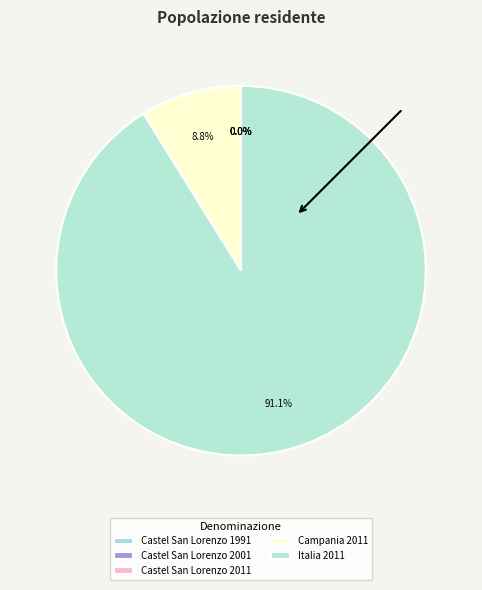

What portion of the pie excludes Italia 2011?

8.9%